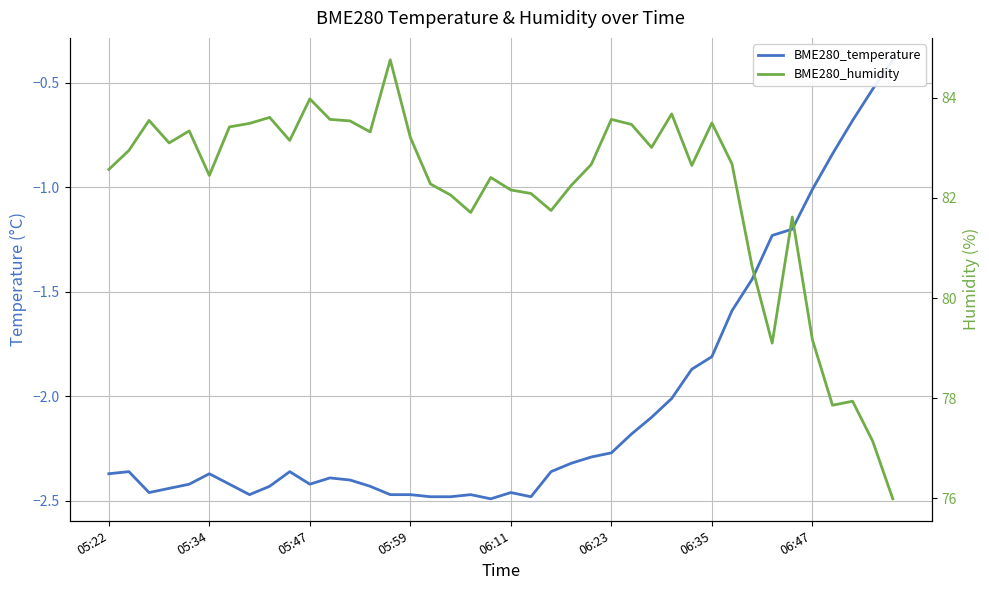

Which series has the largest range (max minus min)?

BME280_humidity